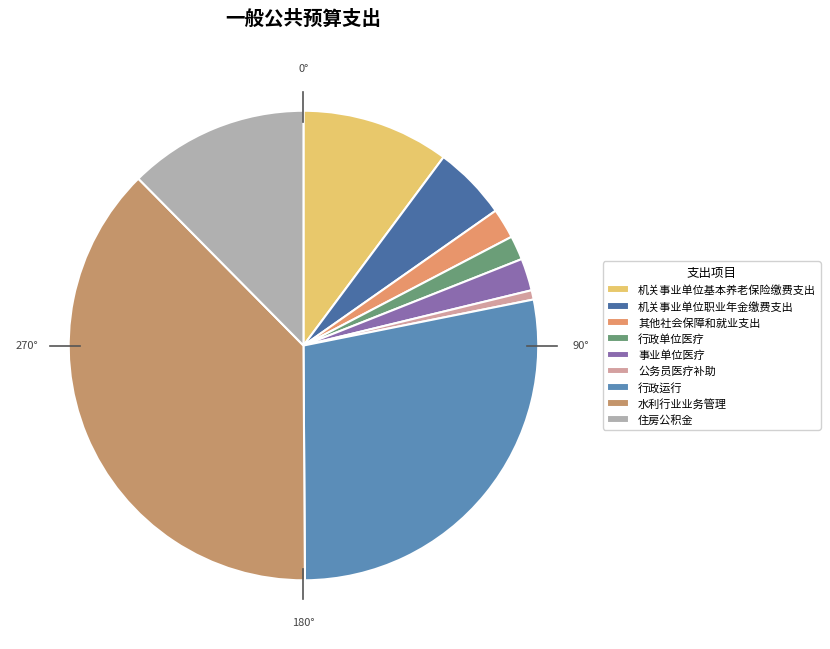

Does any single category account for the majority?

No